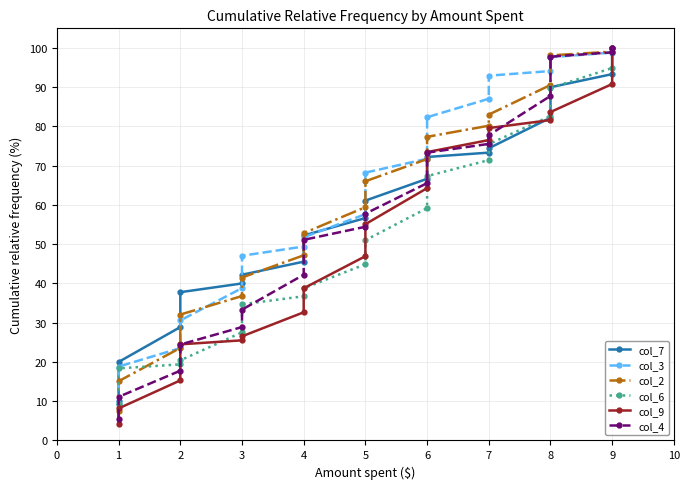

Reading left to right, what are all the values shown in this chart?

col_7: 10.0	20.0	28.9	37.8	40.0	42.2	45.6	52.2	56.7	61.1	66.7	72.2	73.3	74.4	82.2	90.0	93.3	100.0
col_3: 9.4	18.8	23.5	30.6	38.8	47.1	49.4	51.8	57.6	68.2	71.8	82.4	87.1	92.9	94.1	97.6	98.8	100.0
col_2: 7.5	15.1	23.6	32.1	36.8	41.5	47.2	52.8	59.4	66.0	71.7	77.4	80.2	83.0	90.6	98.1	99.1	100.0
col_6: 9.2	18.4	19.4	20.4	27.6	34.7	36.7	38.8	44.9	51.0	59.2	67.3	71.4	75.5	82.7	89.8	94.9	100.0
col_9: 4.1	8.2	15.3	24.5	25.5	26.5	32.7	38.8	46.9	55.1	64.3	73.5	76.5	79.6	81.6	83.7	90.8	100.0
col_4: 5.6	11.1	17.8	24.4	28.9	33.3	42.2	51.1	54.4	57.8	65.6	73.3	75.6	77.8	87.8	97.8	98.9	100.0